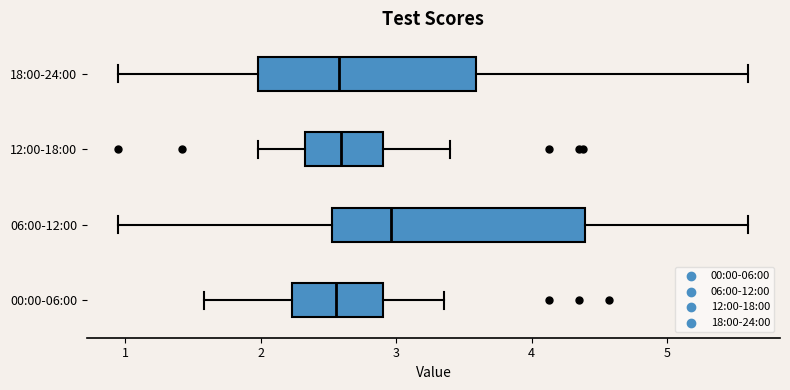

Where is the right edge of the box for 18:00-24:00 on the x-axis? The values are not printed on the chart, so give them approximately, as read against the axis.

3.6